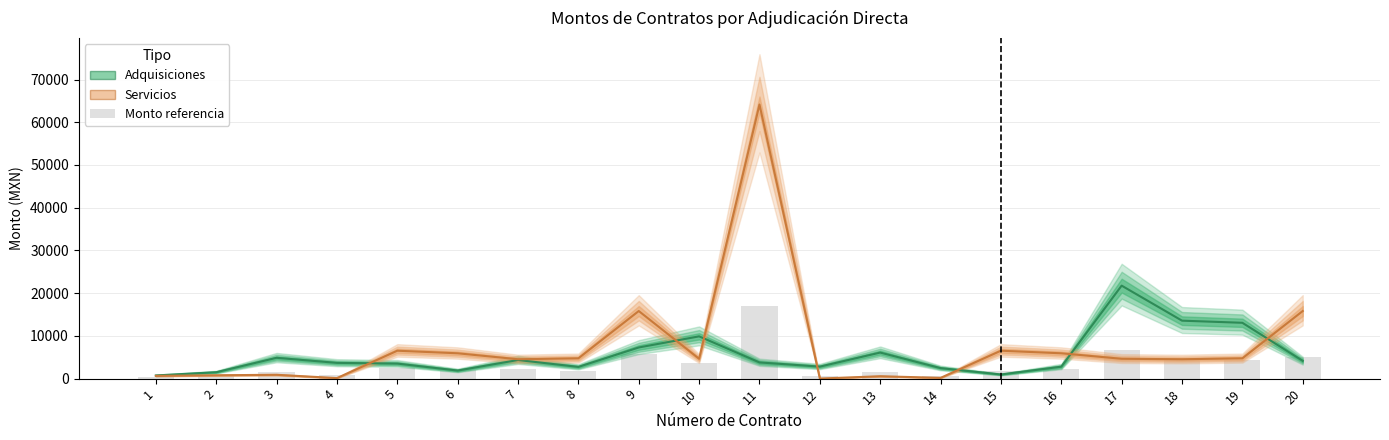

Is it true that the value at 18 is 4525.2?

True